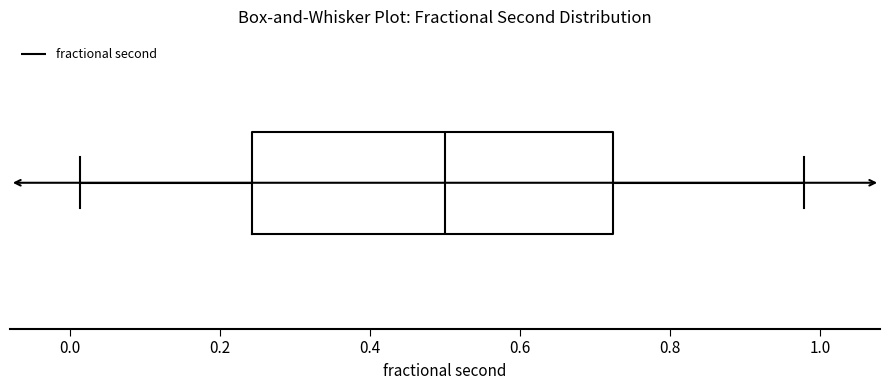

Where does the median line of the box sit on the x-axis? The values are not printed on the chart, so give them approximately, as read against the axis.

0.50